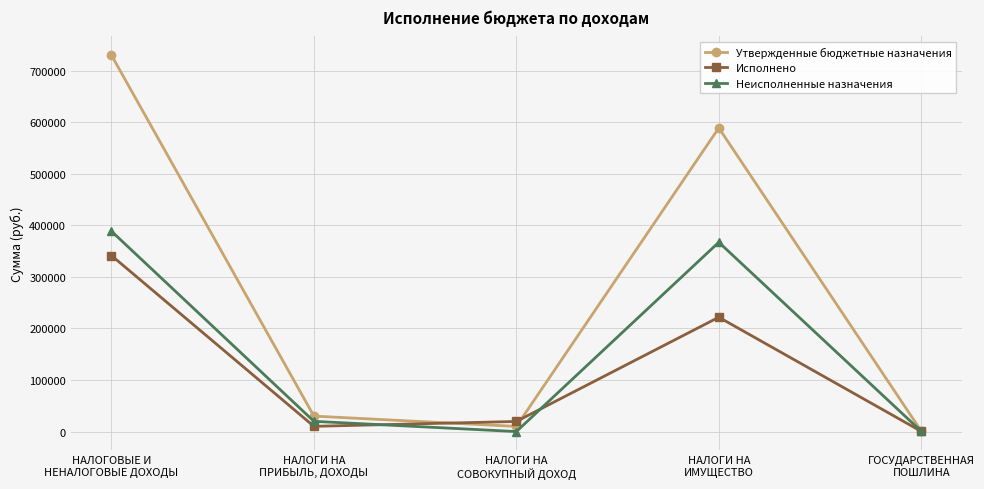

Rank the series at НАЛОГОВЫЕ И
НЕНАЛОГОВЫЕ ДОХОДЫ from lowest to highest value.

Исполнено, Неисполненные назначения, Утвержденные бюджетные назначения